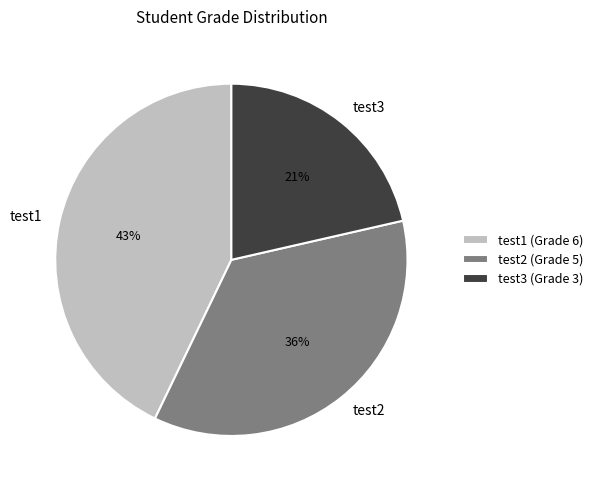

The test3 slice represents 16% of the pie. True or false?

False